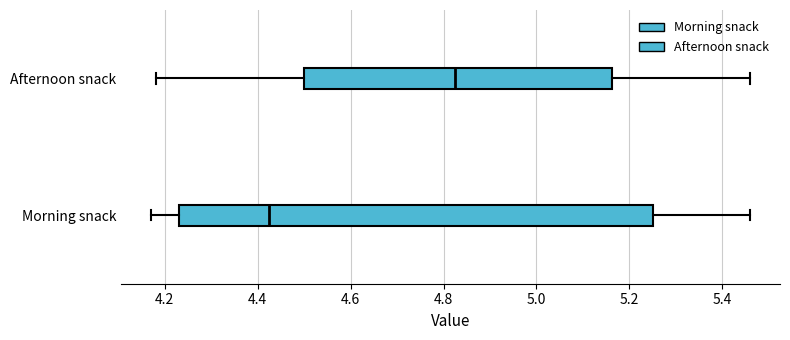

Where does the right whisker of the box for Afternoon snack end on the x-axis? The values are not printed on the chart, so give them approximately, as read against the axis.

5.46